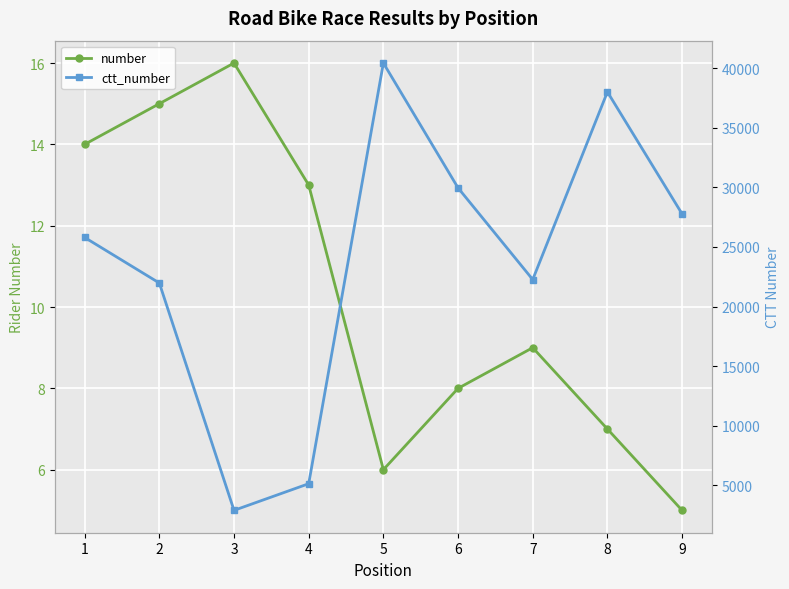

True or false: number and ctt_number intersect in this chart.

False